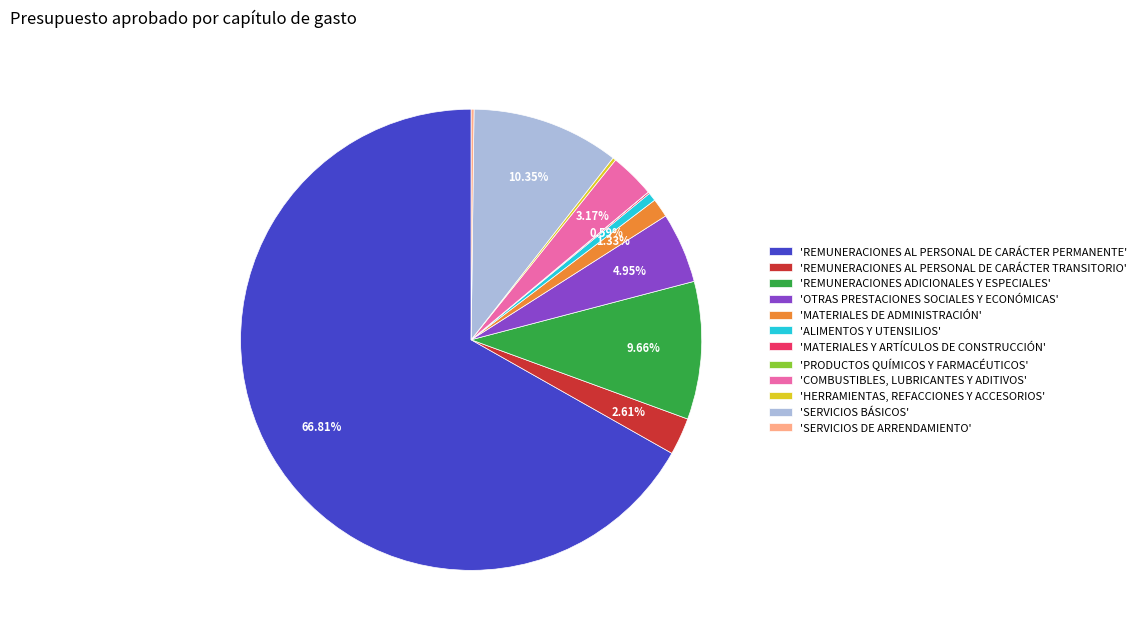

What is the largest slice in the pie chart?

'REMUNERACIONES AL PERSONAL DE CARÁCTER PERMANENTE'